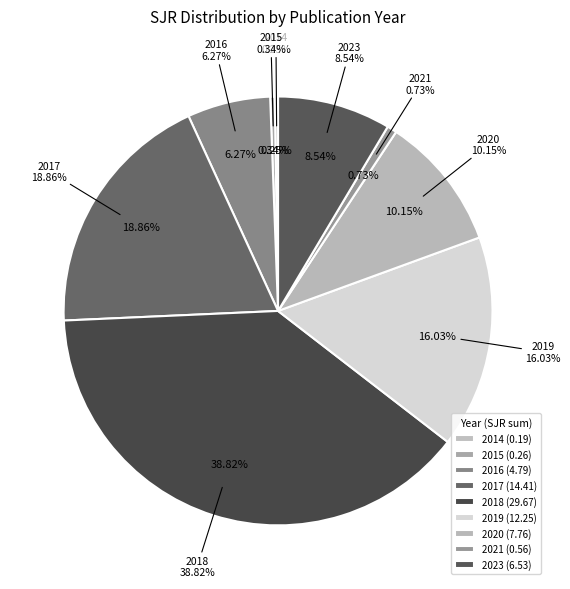

The 2018 slice represents 16% of the pie. True or false?

False